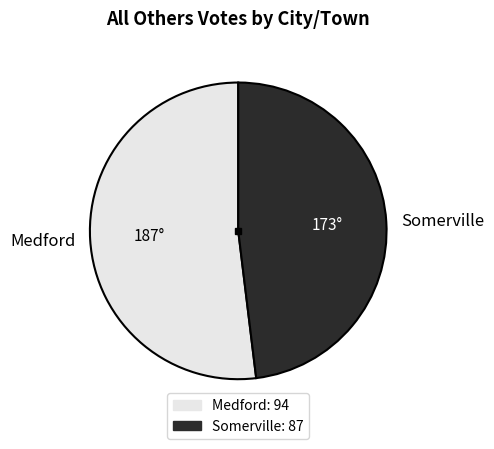

Is Somerville the majority of the pie?

No